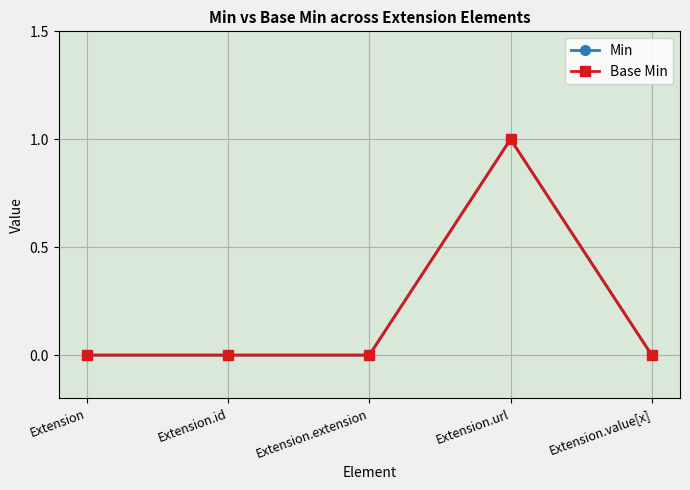

Does the chart have visible grid lines?

Yes